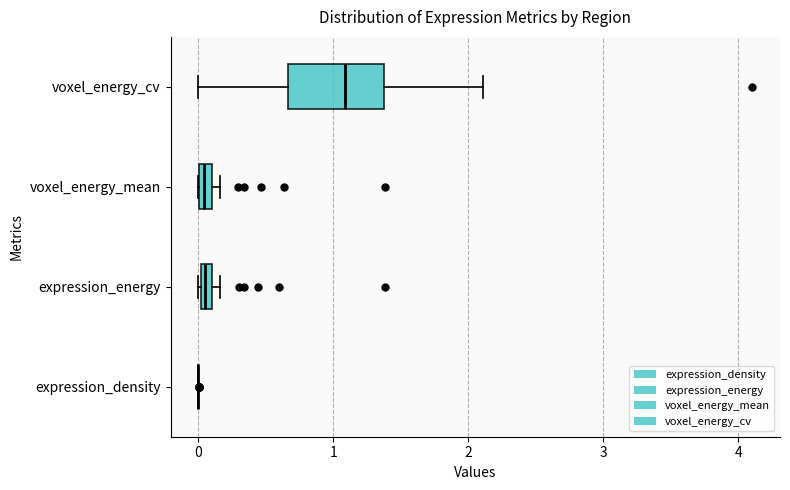

Comparing the boxes themselves (not the whiskers), which one is the widest?

voxel_energy_cv